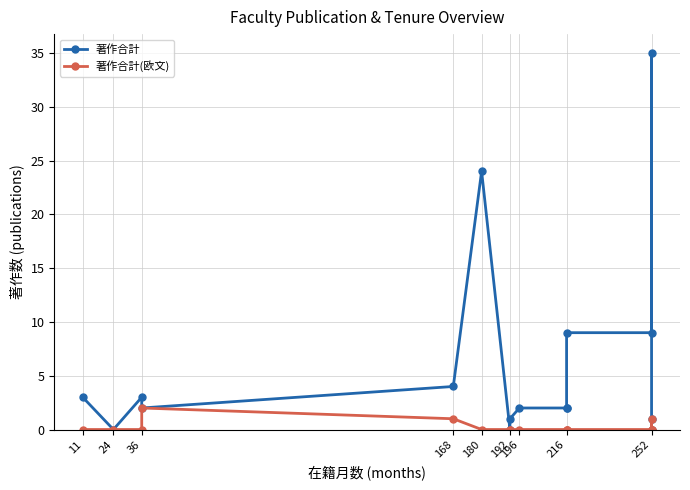

Which series changed the most between 11 and 216?

著作合計